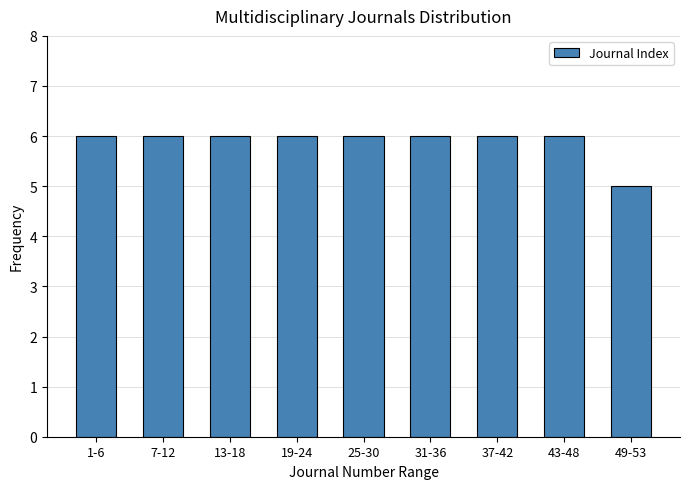

Reading right to left, extract all data points from this chart.

5	6	6	6	6	6	6	6	6